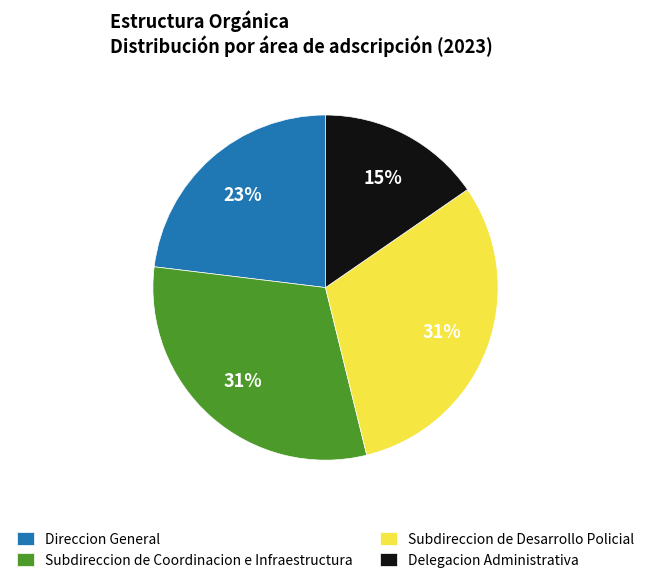

True or false: Subdireccion de Coordinacion e Infraestructura accounts for 31% of the total.

True